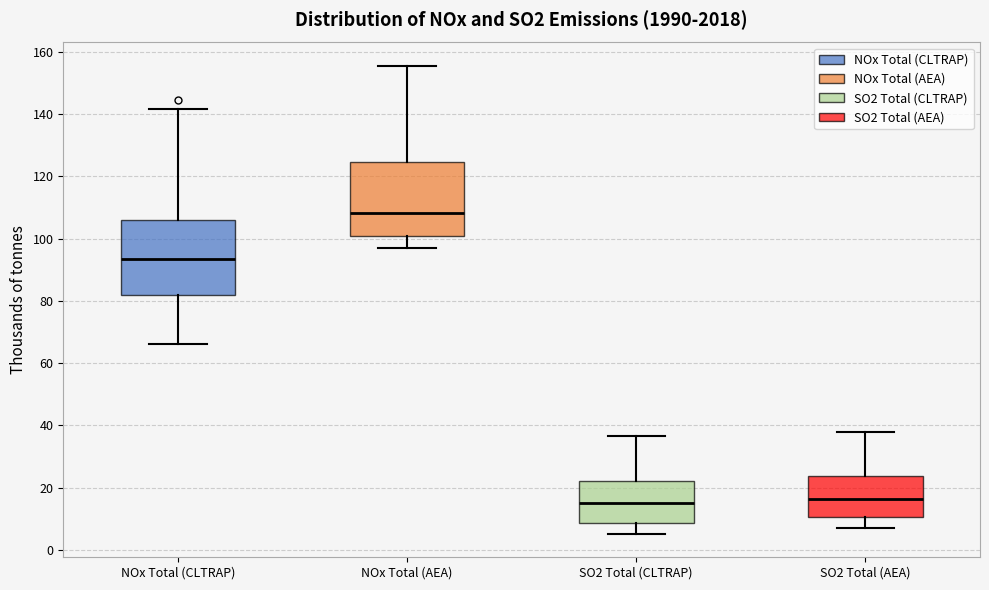

Reading left to right, read every box against the y-axis: the position of its median line, the range the box covers, and the ends of its whiskers. The values are not printed on the chart, so give them approximately, as read against the axis.

NOx Total (CLTRAP): median 94, box 82 to 106, whiskers 66 to 142
NOx Total (AEA): median 108, box 100 to 124, whiskers 98 to 156
SO2 Total (CLTRAP): median 14, box 8 to 22, whiskers 6 to 36
SO2 Total (AEA): median 16, box 10 to 24, whiskers 8 to 38